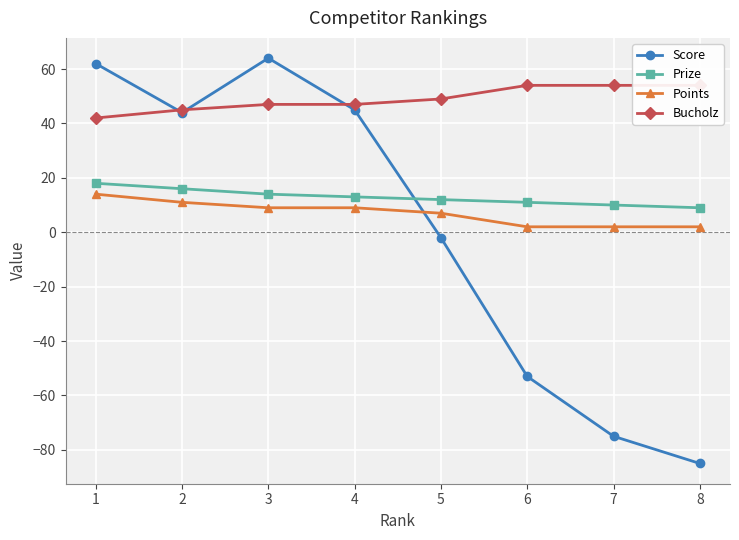

Which series has the largest range (max minus min)?

Score